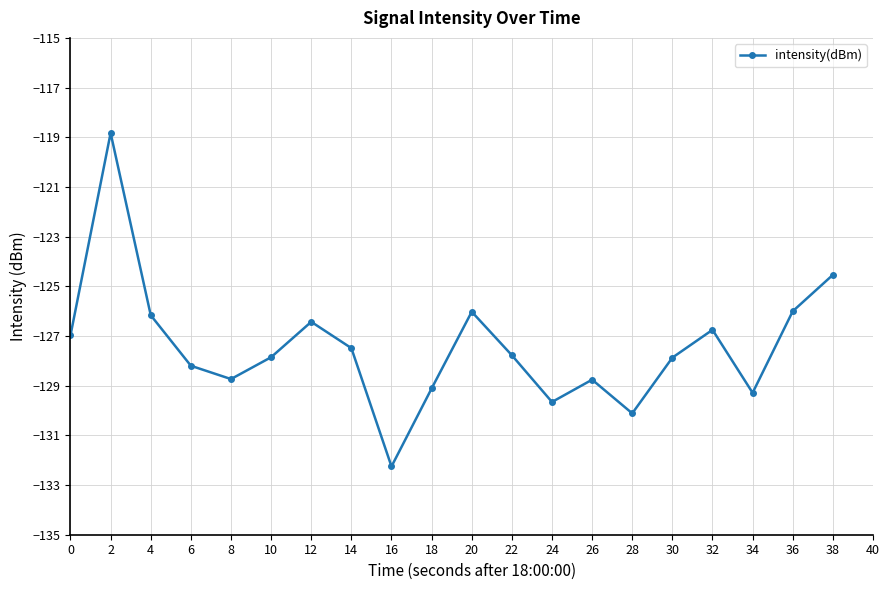

The value at 22 is -63.5. True or false?

False